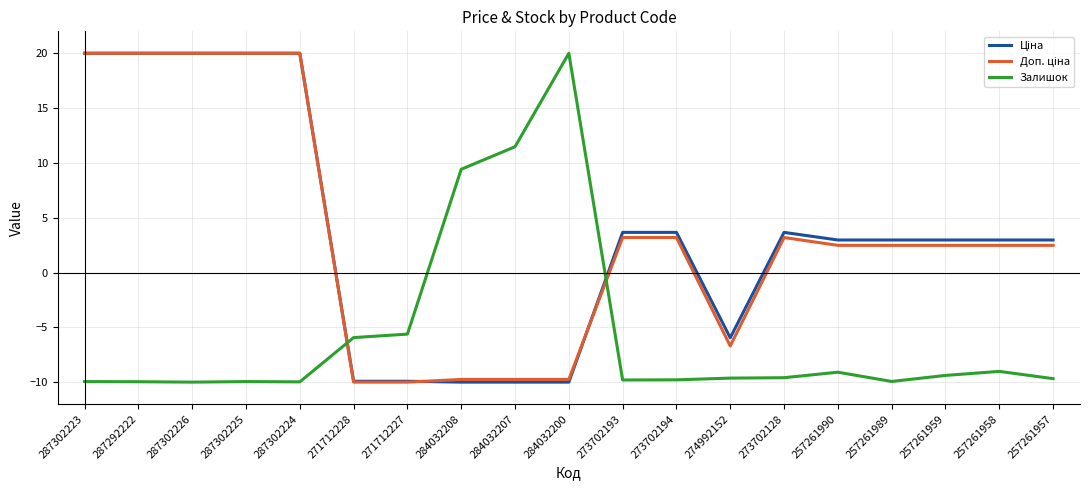

What position from the right is 287302223?

19